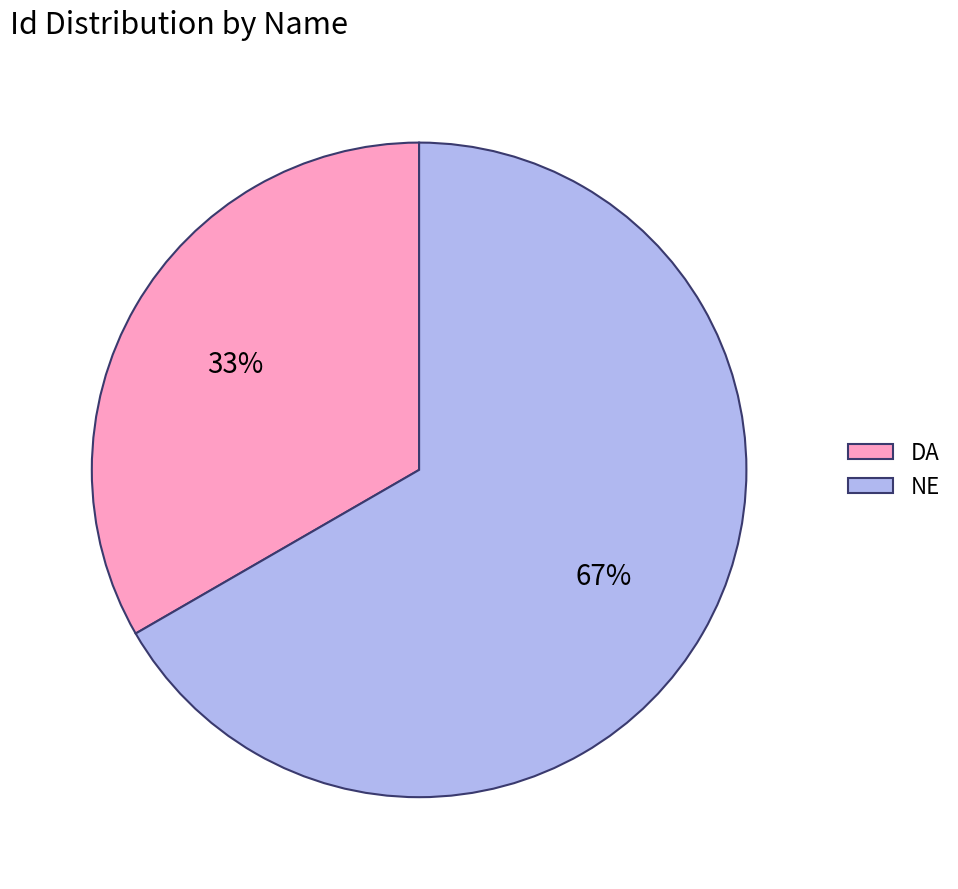

To the nearest percent, what is the average slice percentage?

50%